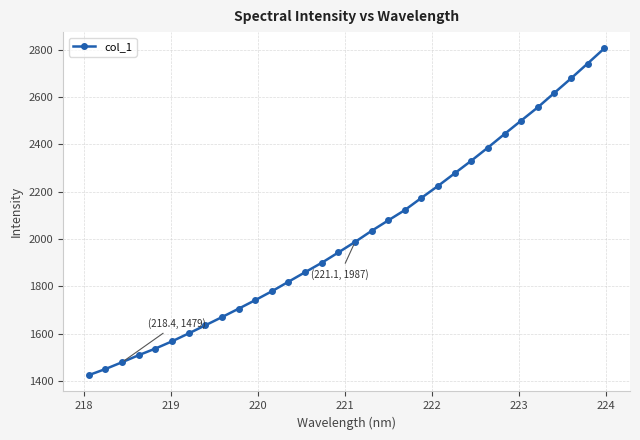

Reading left to right, list all the values displayed in this chart.

1424.3	1450.1	1478.9	1508.7	1536.6	1567.2	1600.7	1634.8	1669.6	1705.1	1741.4	1778.9	1819.3	1859.5	1899.4	1943.1	1987.4	2034.5	2078.6	2122.4	2174.0	2224.7	2277.9	2331.2	2386.8	2444.2	2500.8	2556.9	2618.2	2679.1	2742.2	2805.9